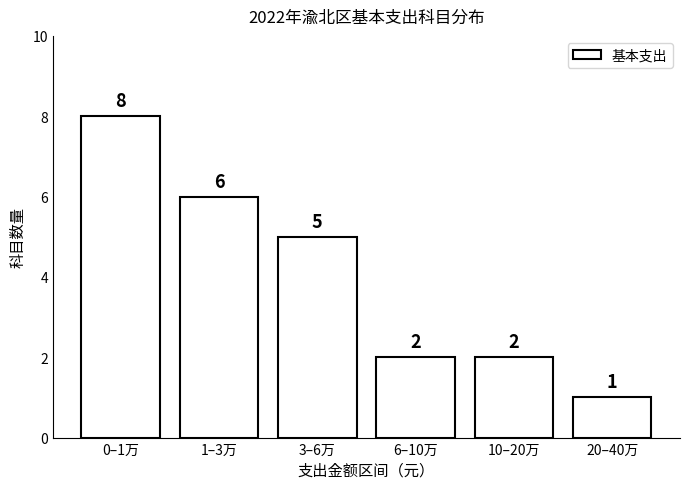

Reading right to left, extract all data points from this chart.

1	2	2	5	6	8